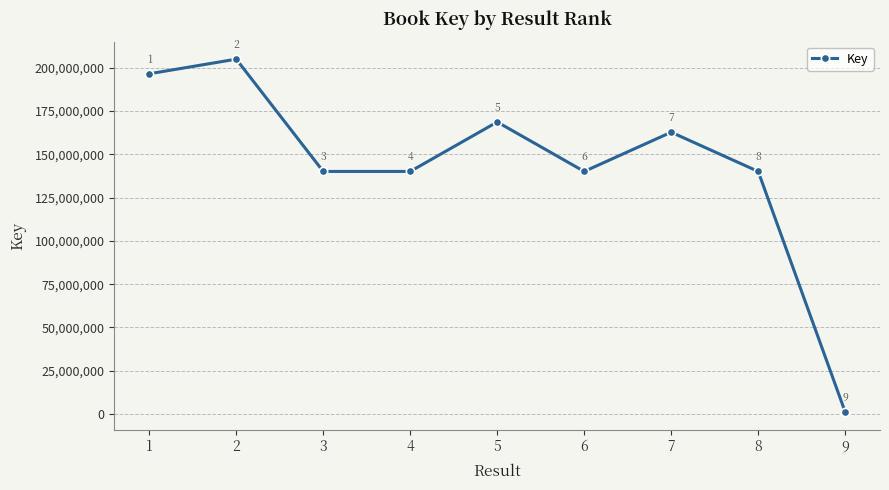

Which has a higher value, 8 or 2?

2